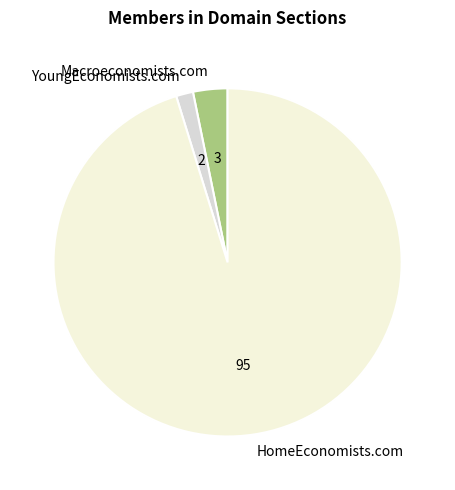

Rank the categories by value from lowest to highest.

YoungEconomists.com, Macroeconomists.com, HomeEconomists.com